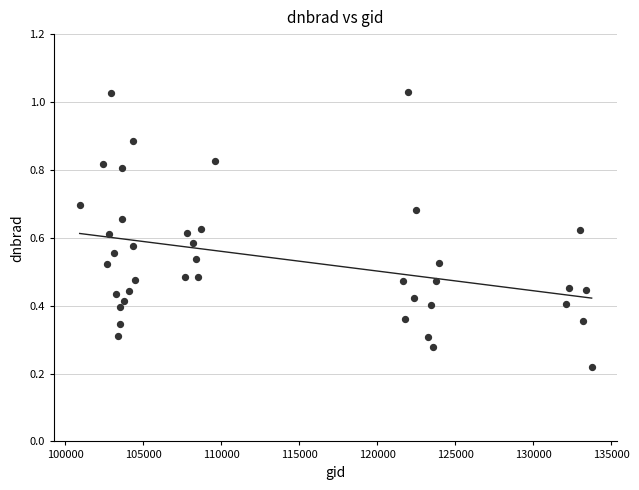

What is the range of X values (max minus min)?

32832.0